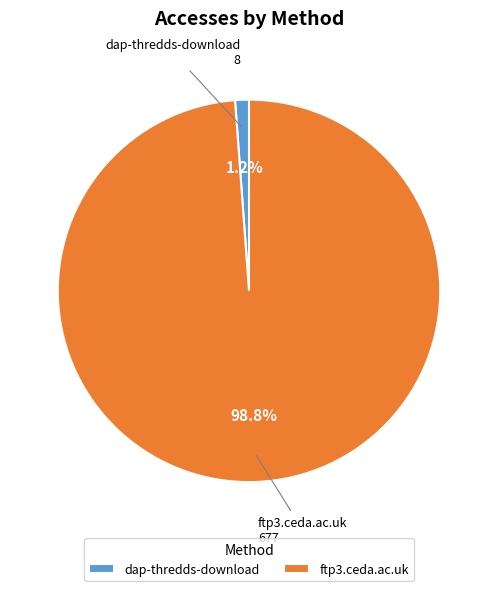

Is there any slice that represents more than half of the pie?

Yes